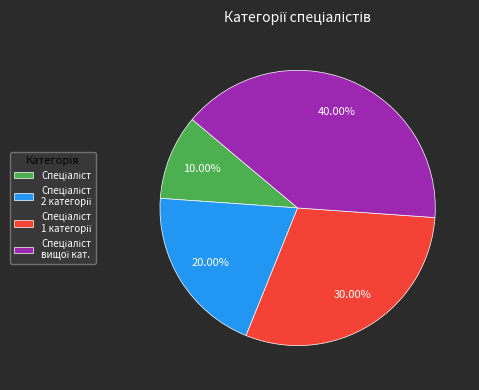

Does any single category account for the majority?

No